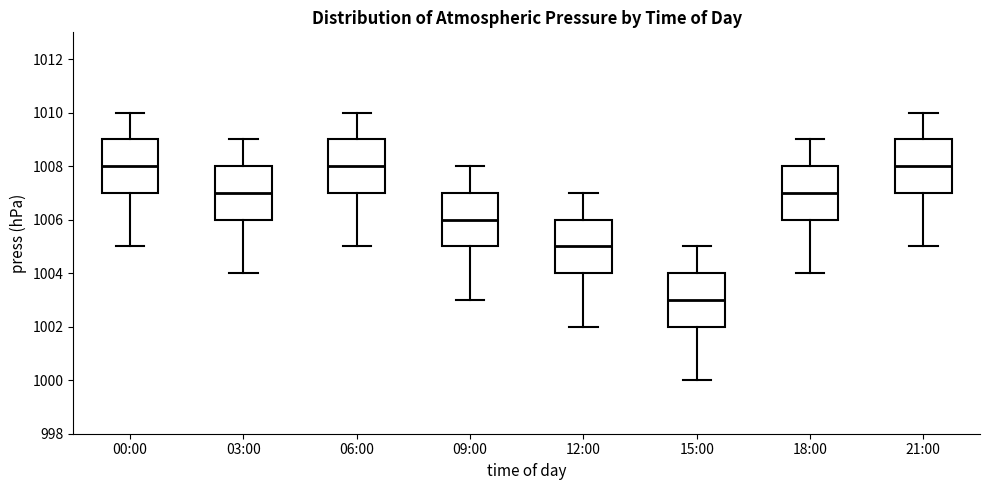

Reading left to right, read every box against the y-axis: the position of its median line, the range the box covers, and the ends of its whiskers. The values are not printed on the chart, so give them approximately, as read against the axis.

00:00: median 1008, box 1007 to 1009, whiskers 1005 to 1010
03:00: median 1007, box 1006 to 1008, whiskers 1004 to 1009
06:00: median 1008, box 1007 to 1009, whiskers 1005 to 1010
09:00: median 1006, box 1005 to 1007, whiskers 1003 to 1008
12:00: median 1005, box 1004 to 1006, whiskers 1002 to 1007
15:00: median 1003, box 1002 to 1004, whiskers 1000 to 1005
18:00: median 1007, box 1006 to 1008, whiskers 1004 to 1009
21:00: median 1008, box 1007 to 1009, whiskers 1005 to 1010